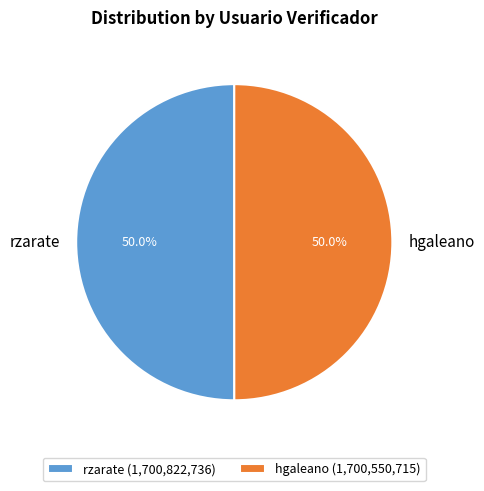

To the nearest percent, what is the average slice percentage?

50%